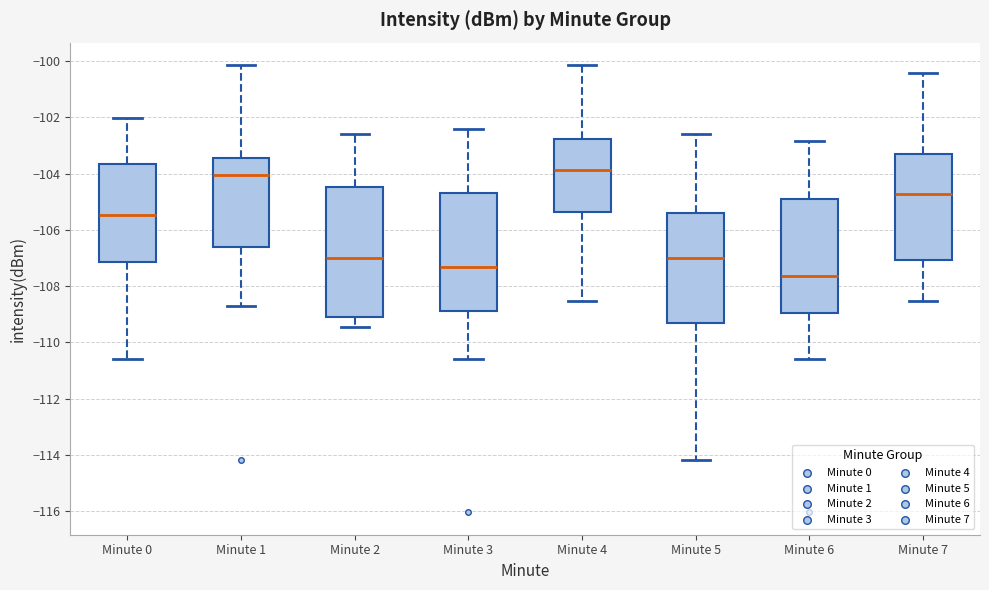

Which box's median line is the lowest?

Minute 6